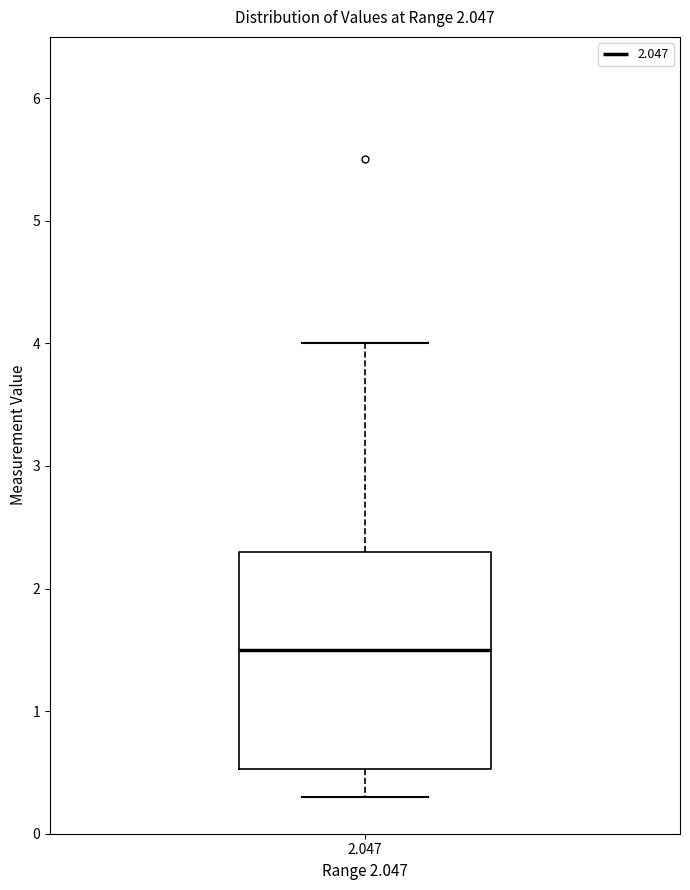

Read this box plot against the y-axis: the position of the median line, the range covered by the box, and the ends of both whiskers. The values are not printed on the chart, so give them approximately, as read against the axis.

median 1.5, box 0.5 to 2.3, whiskers 0.3 to 4.0